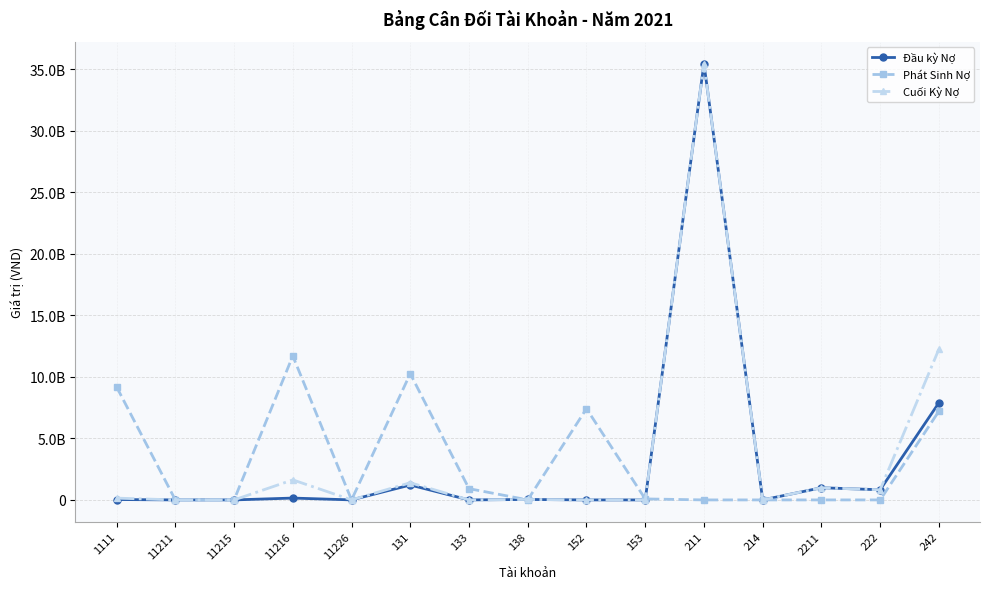

What is the sum of the Phát Sinh Nợ values at 11216 and 222?

11707778753.0